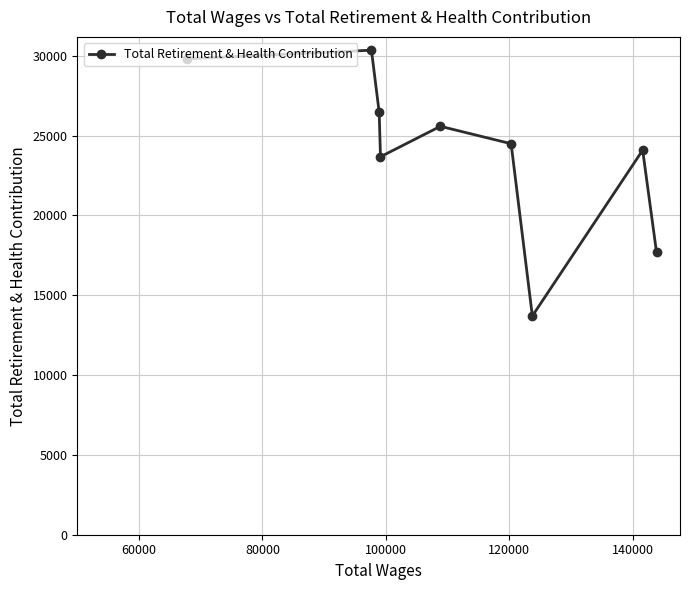

What is the greatest value displayed?

30355